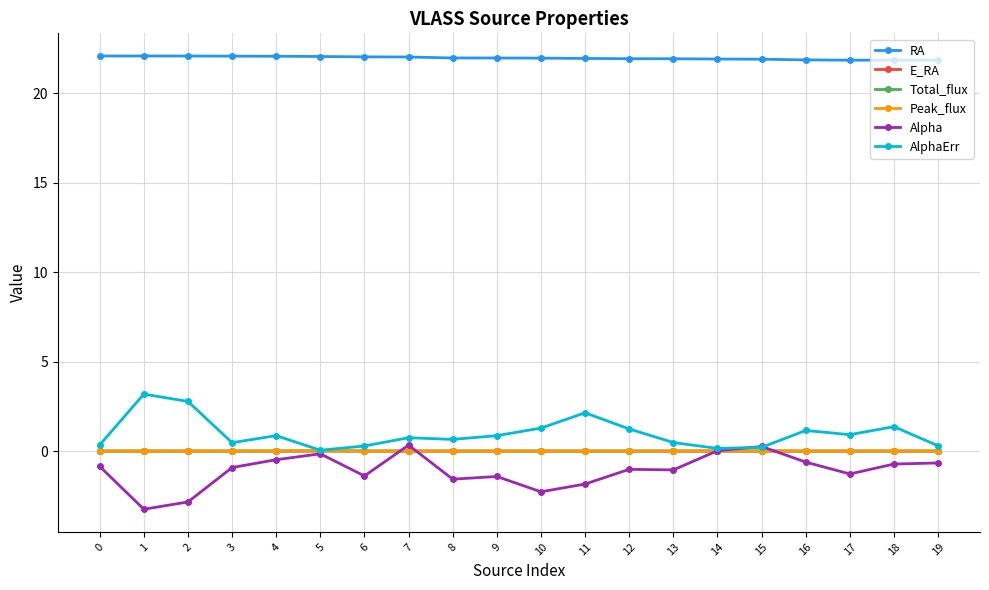

What is the minimum value shown in the chart?

-3.2